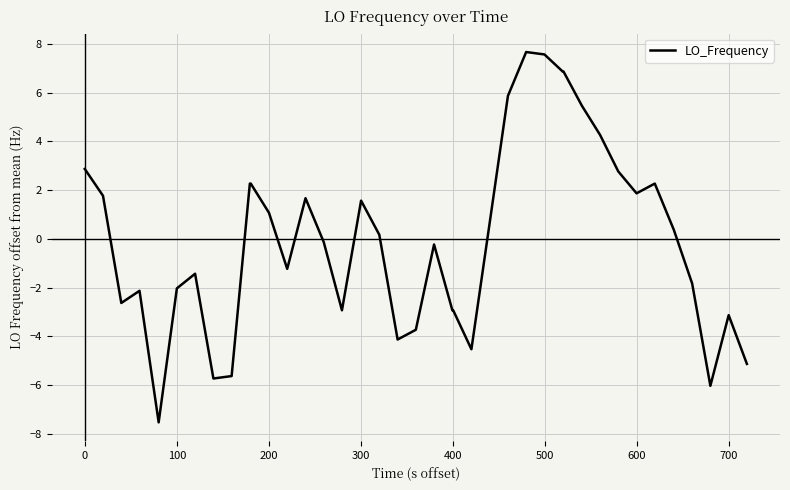

What is the minimum value shown in the chart?

-7.5